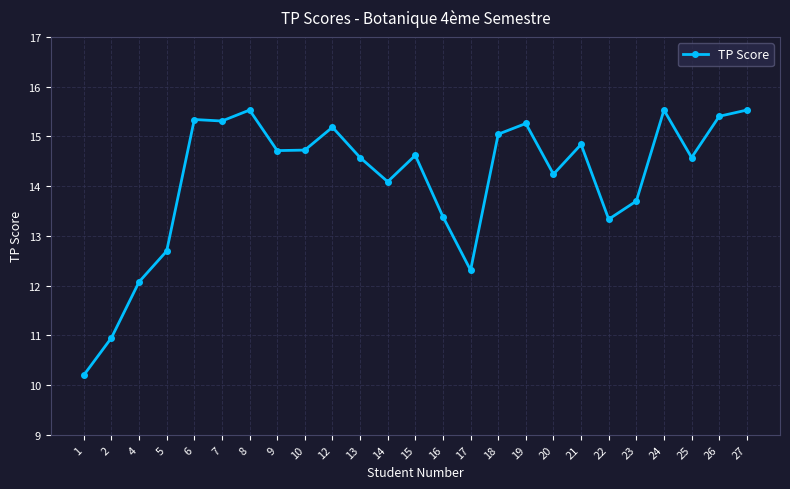

What is the difference between the maximum and minimum values?

5.3